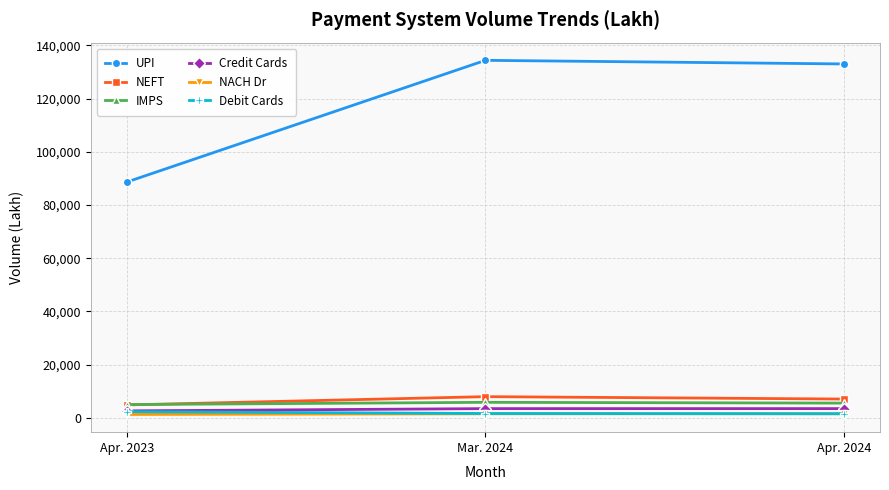

How many lines are shown in the chart?

6